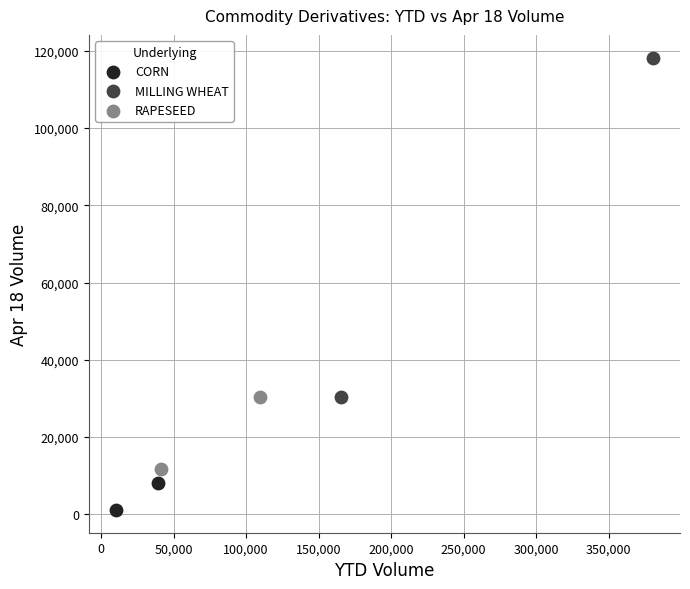

Which series contains the lowest Y value?

CORN